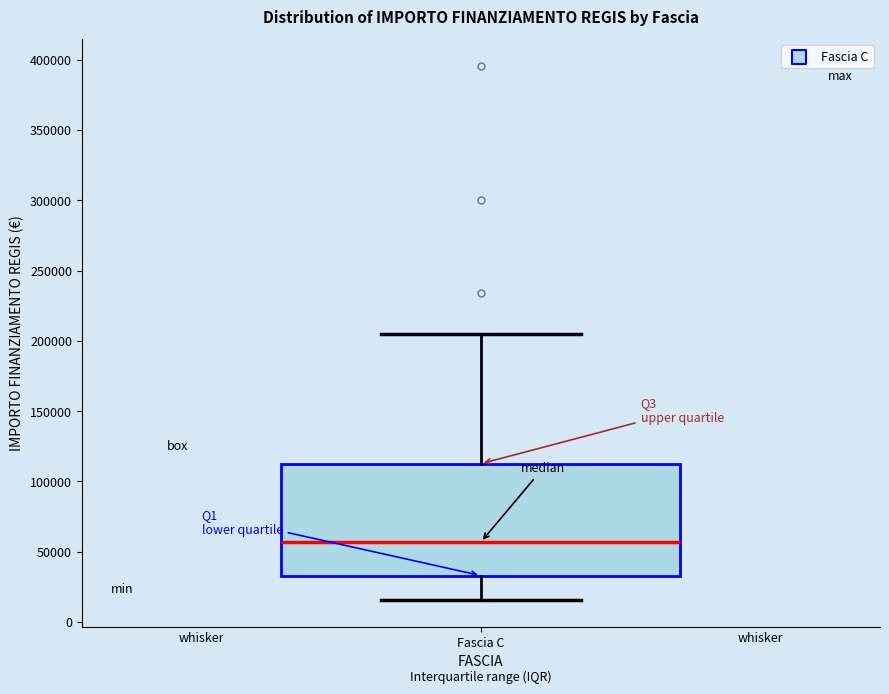

Where is the upper edge of the box for Fascia C on the y-axis? The values are not printed on the chart, so give them approximately, as read against the axis.

115000